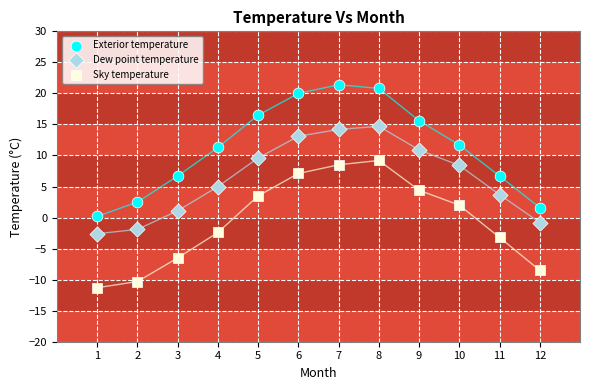

What are all the series names shown in the legend?

Exterior temperature, Dew point temperature, Sky temperature